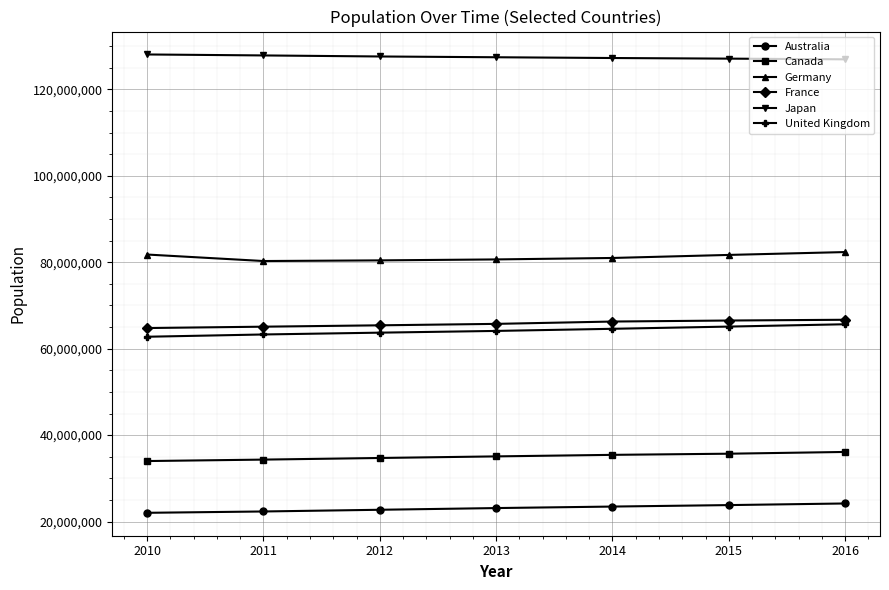

True or false: Australia and Japan cross at least once.

False